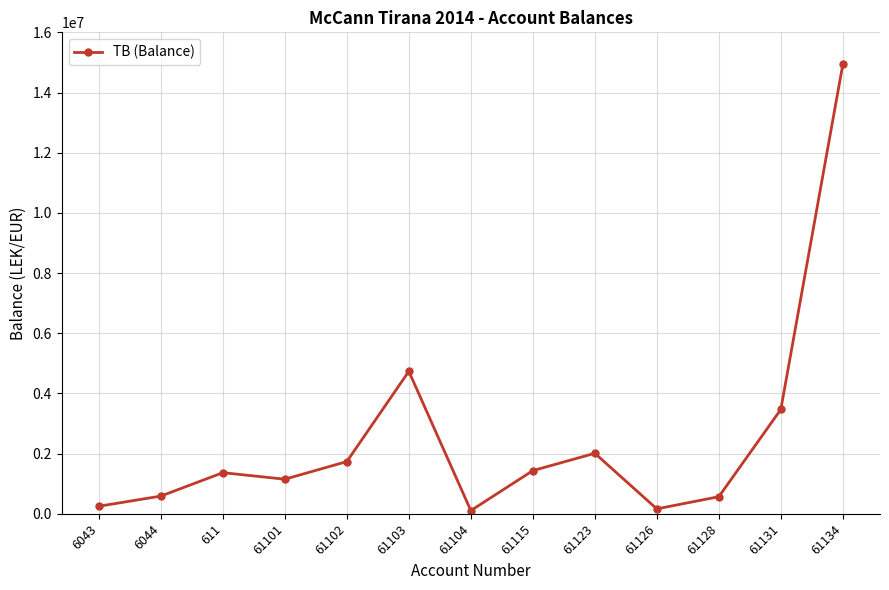

Is this an area chart (filled region under the line)?

No